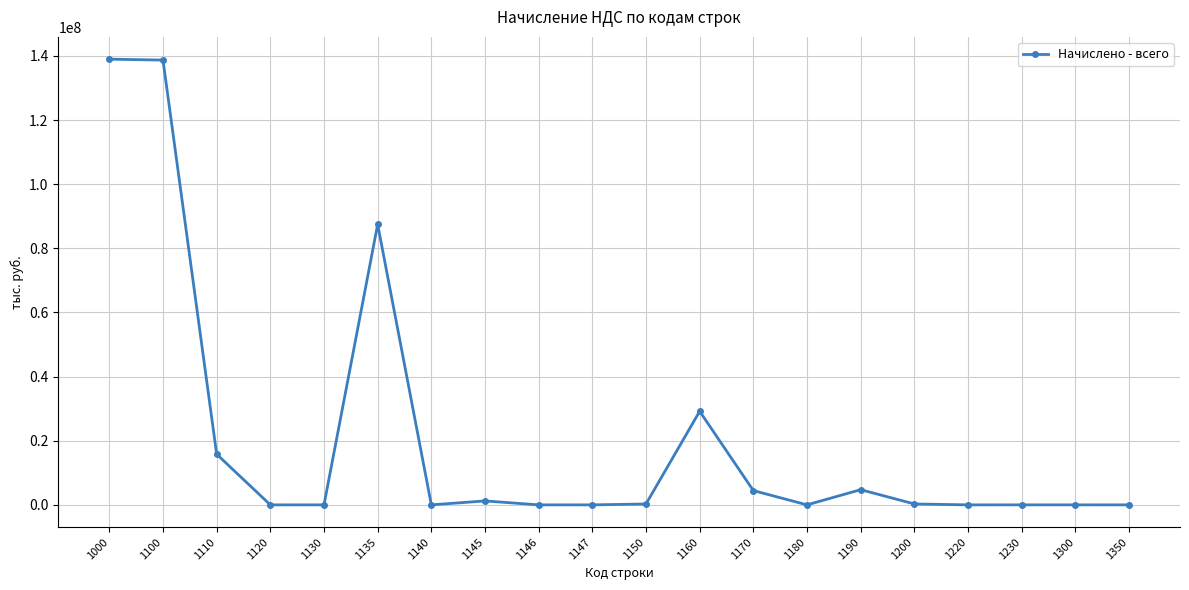

What is the ratio of the value at 1100 to the value at 1160?

4.8